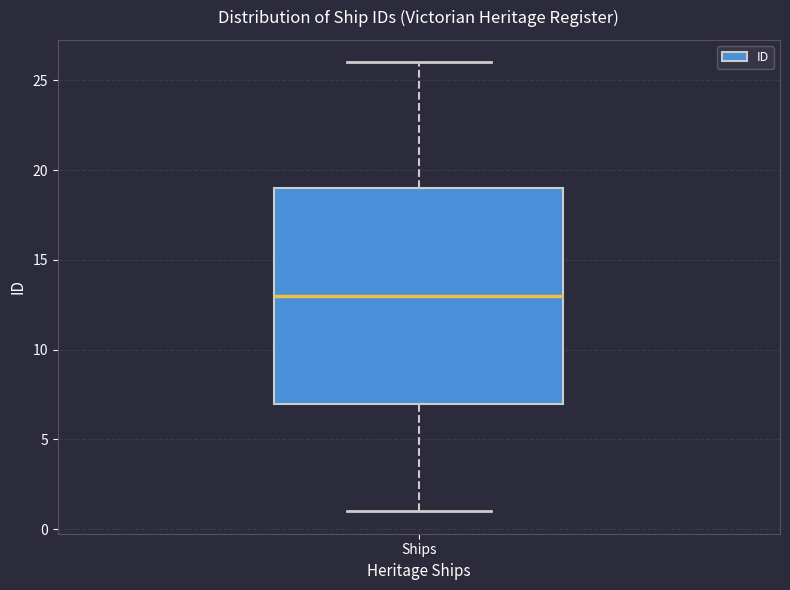

Read this box plot against the y-axis: the position of the median line, the range covered by the box, and the ends of both whiskers. The values are not printed on the chart, so give them approximately, as read against the axis.

median 13, box 7 to 19, whiskers 1 to 26